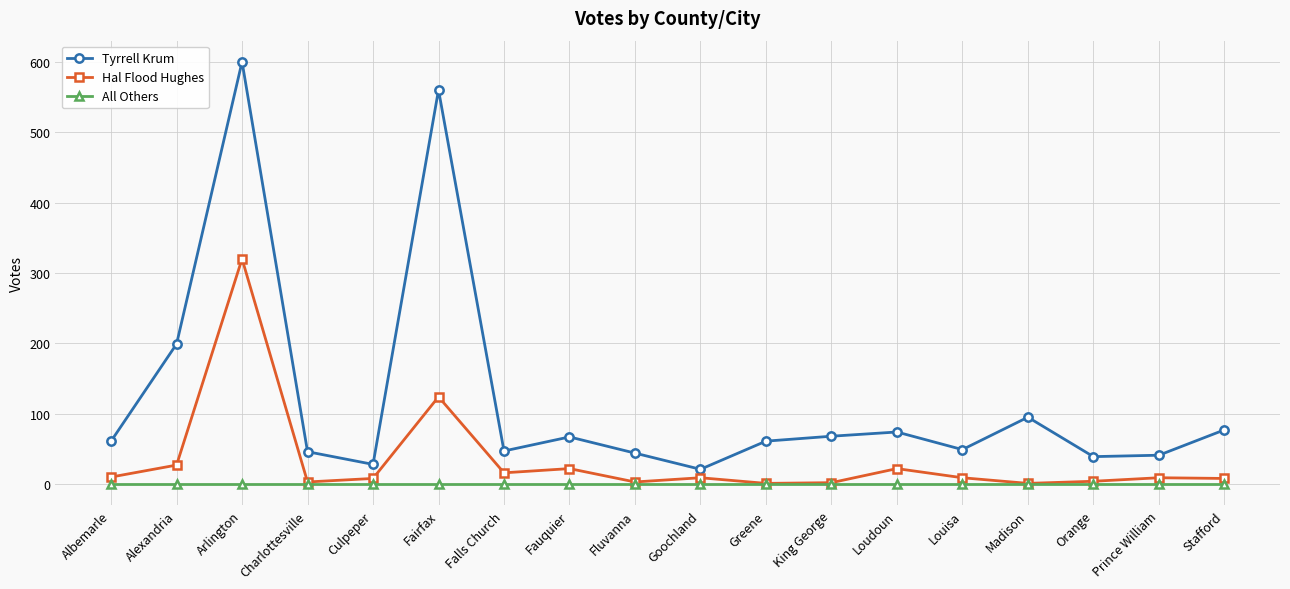

What are all the series names shown in the legend?

Tyrrell Krum, Hal Flood Hughes, All Others